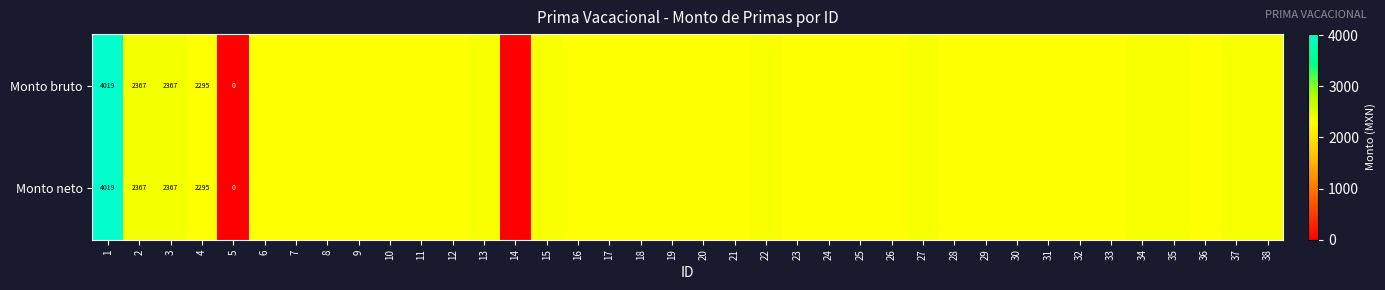

How many data points in Monto bruto are less than 2295?

2